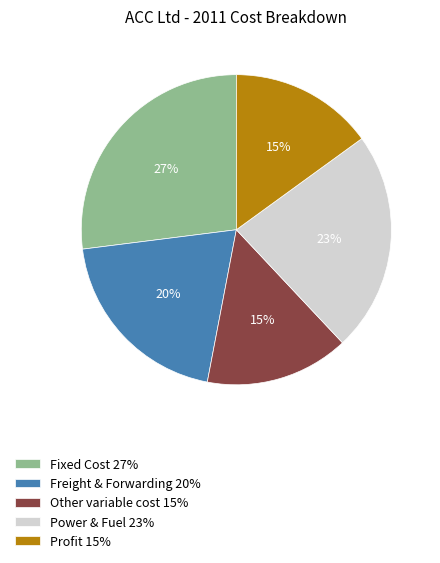

What percentage is the Freight & Forwarding slice, to the nearest percent?

20%